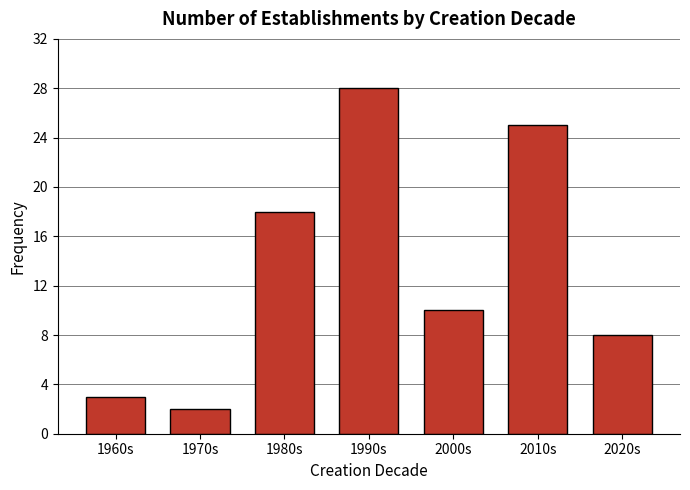

Reading left to right, extract all data points from this chart.

1960s=3	1970s=2	1980s=18	1990s=28	2000s=10	2010s=25	2020s=8